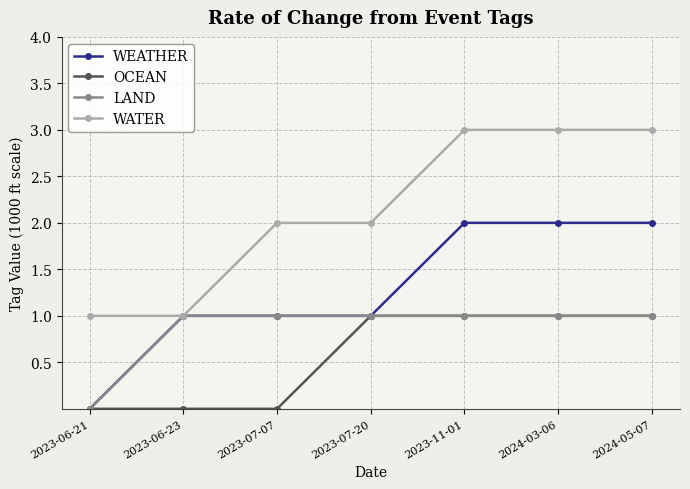

Which series has the largest total across all categories?

WATER